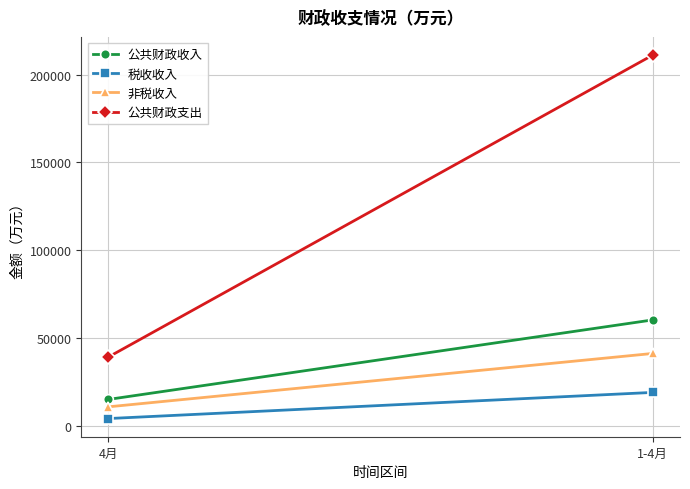

Is this an area chart (filled region under the line)?

No